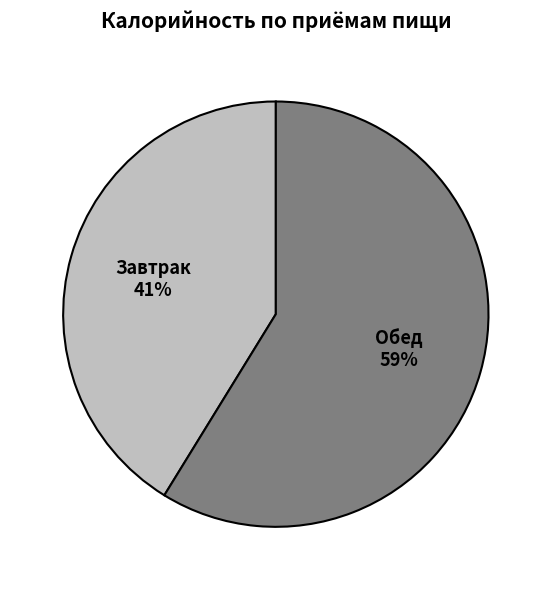

Which slice is the largest?

Обед